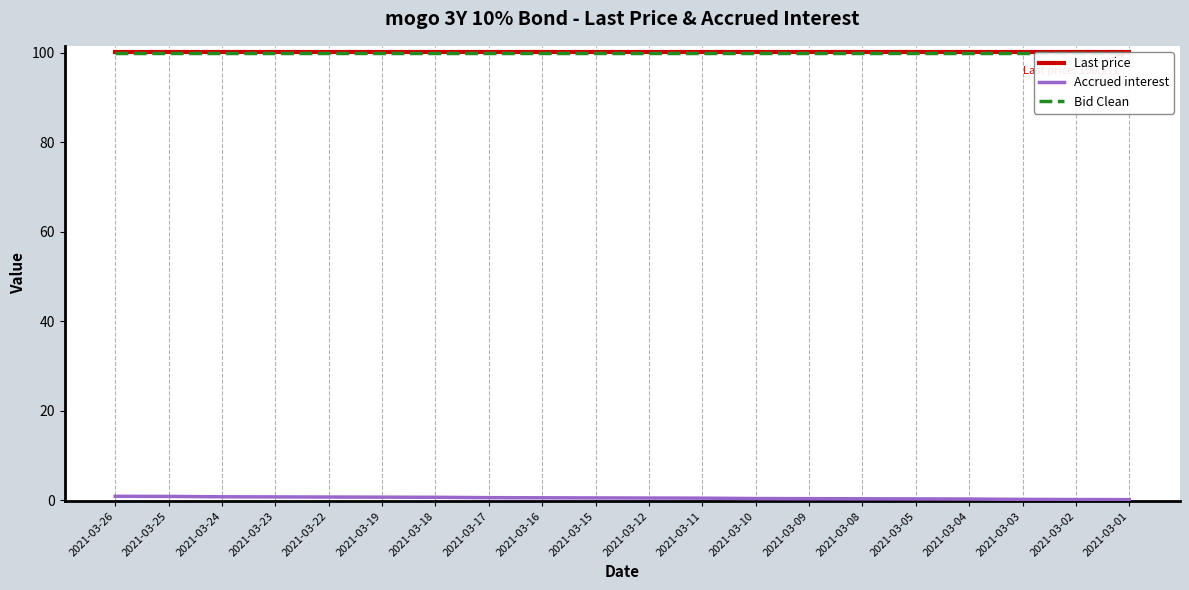

True or false: Accrued interest and Bid Clean cross at least once.

False